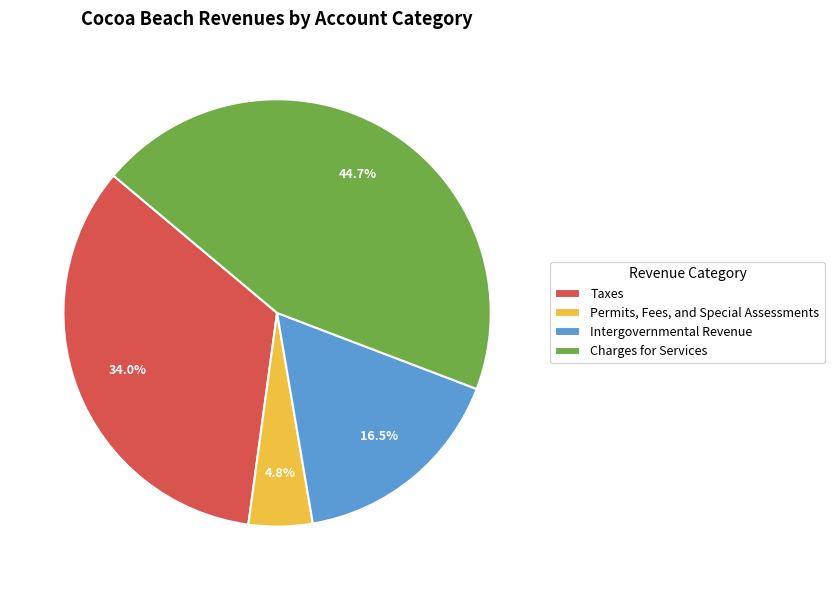

Does Taxes account for over 50% of the chart?

No